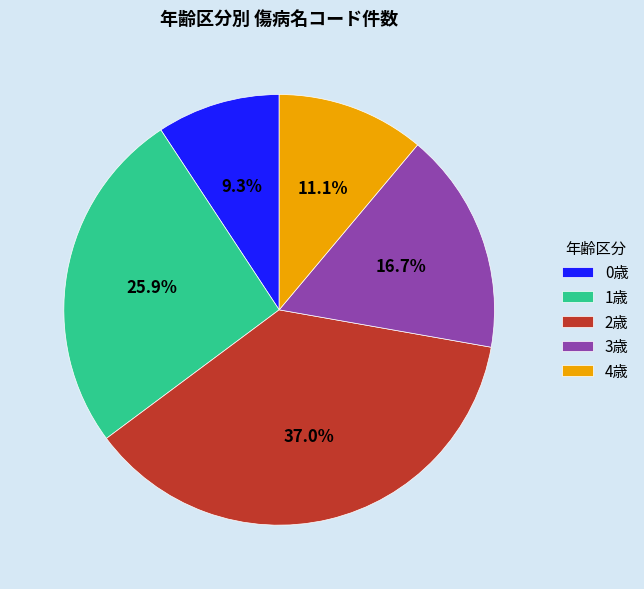

Does any single category account for the majority?

No